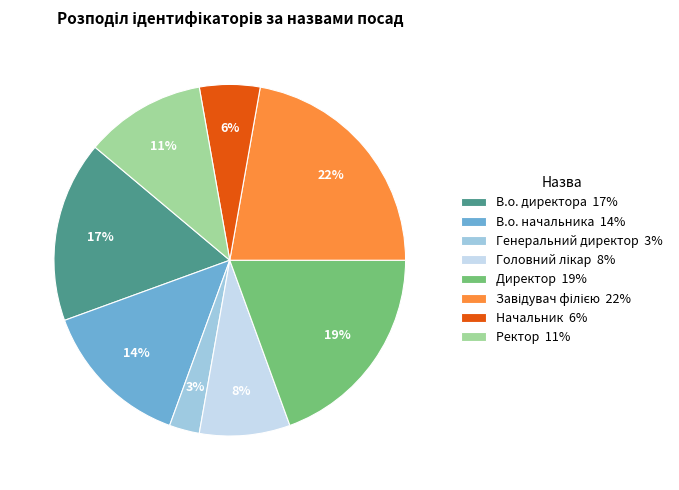

Does Генеральний директор 3% account for over 50% of the chart?

No